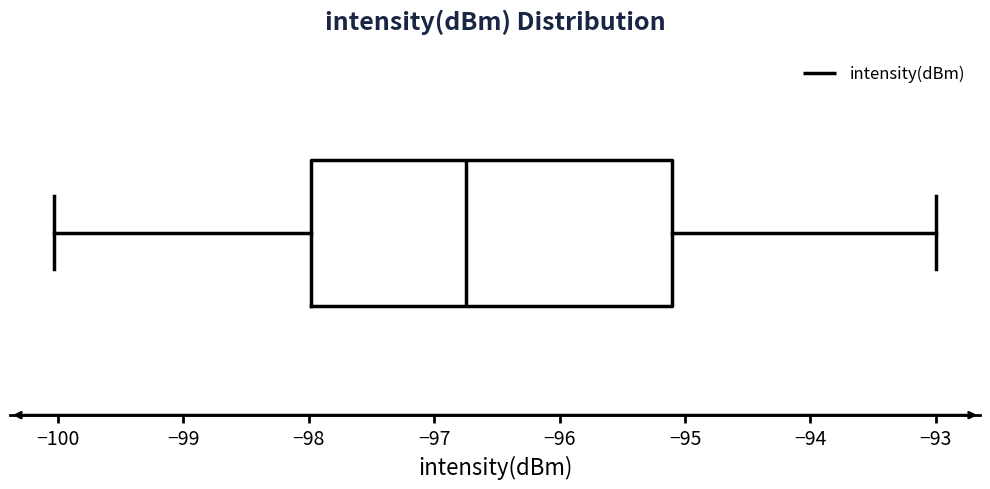

Where does the right whisker of the box end on the x-axis? The values are not printed on the chart, so give them approximately, as read against the axis.

-93.0